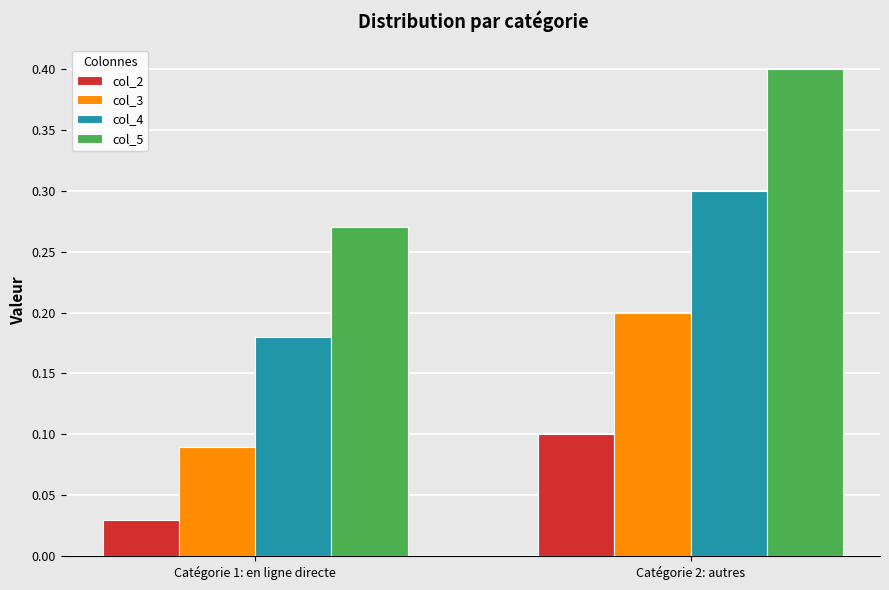

Which category has the highest value in the col_2 series?

Catégorie 2: autres